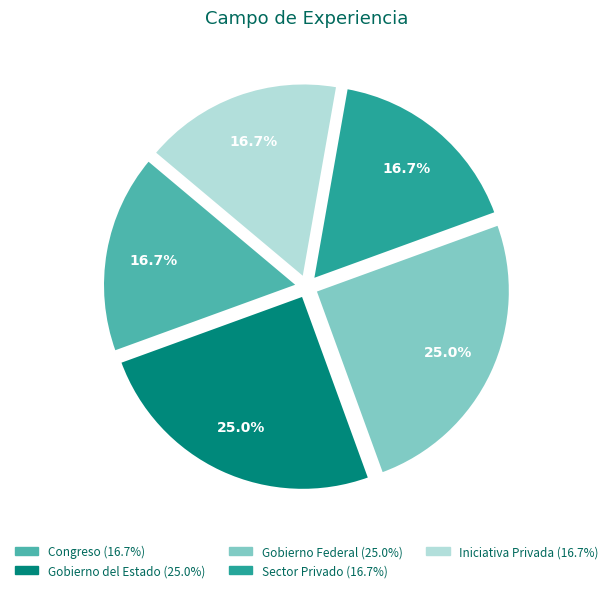

Do Gobierno Federal and Sector Privado together represent more than half of the pie?

No